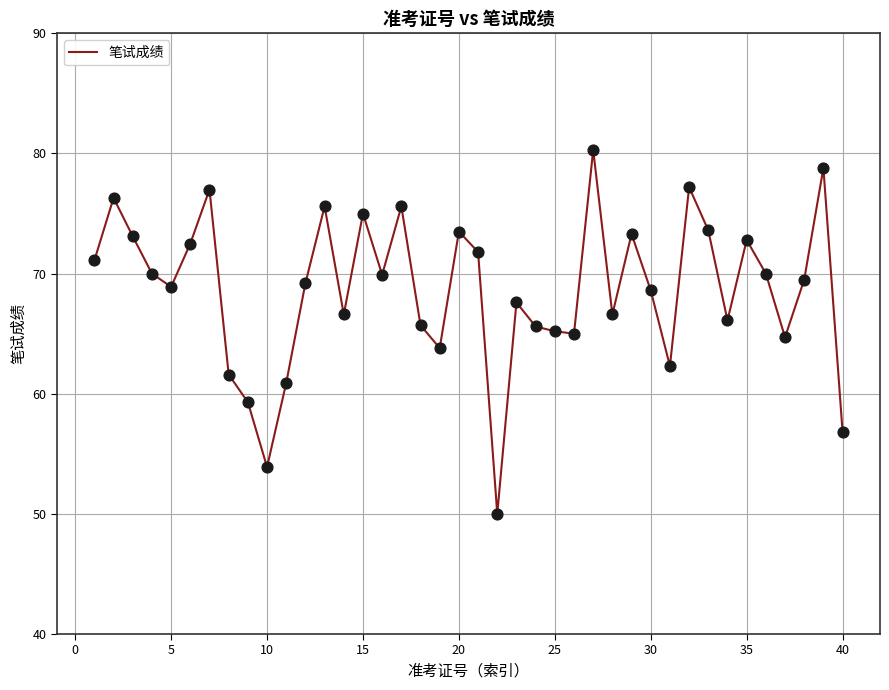

What is the minimum value shown in the chart?

50.0